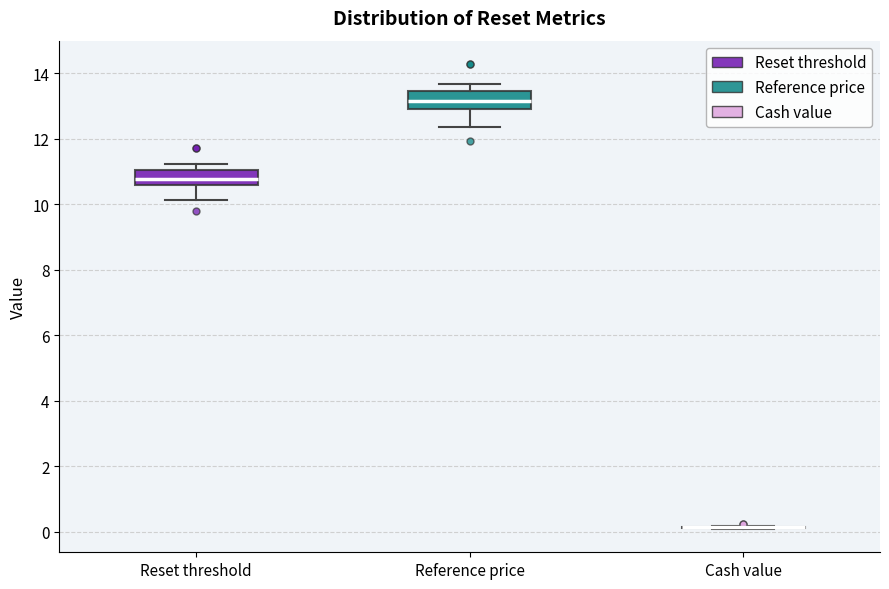

Reading left to right, transcribe this box plot: for each box, give where its median line is, the range the box spans, and where its two whiskers end, as read against the y-axis. The values are not printed on the chart, so give them approximately, as read against the axis.

Reset threshold: median 10.8, box 10.6 to 11.0, whiskers 10.2 to 11.2
Reference price: median 13.2, box 13.0 to 13.4, whiskers 12.4 to 13.6
Cash value: box collapsed to a line at 0.2, whiskers 0.0 to 0.2